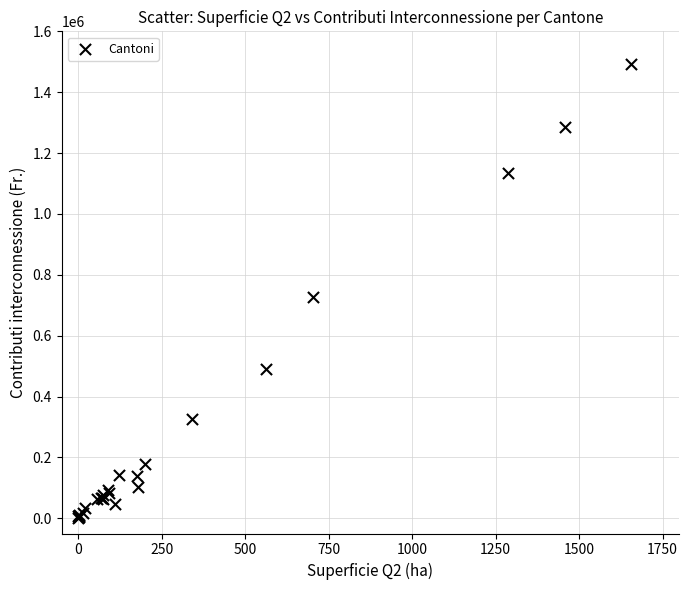

What Y value in the scatter plot is closest to 746154?

725596.4